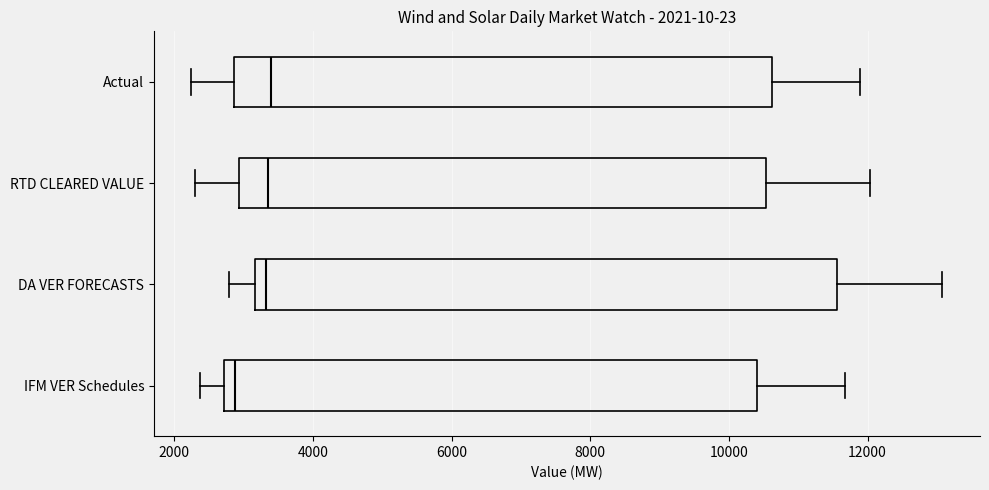

Which box has the furthest to the left median line?

IFM VER Schedules